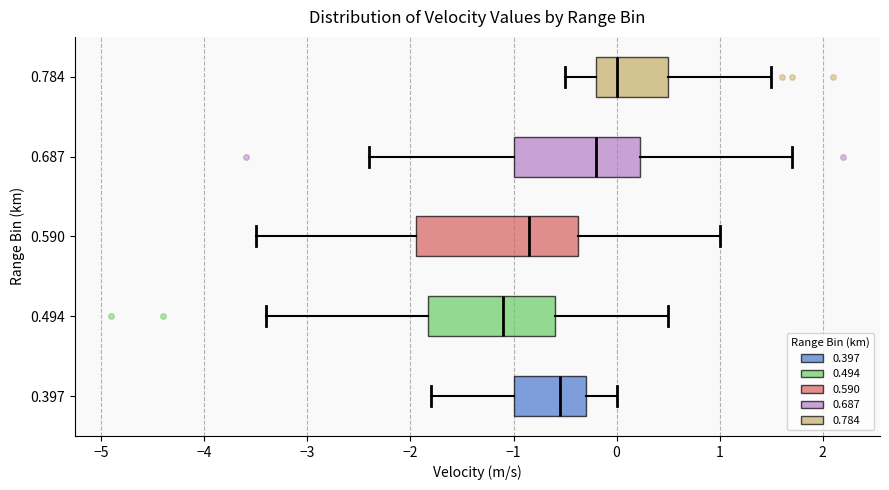

Reading bottom to top, transcribe this box plot: for each box, give where its median line is, the range the box spans, and where its two whiskers end, as read against the x-axis. The values are not printed on the chart, so give them approximately, as read against the axis.

0.397: median -0.5, box -1.0 to -0.3, whiskers -1.8 to 0.0
0.494: median -1.1, box -1.8 to -0.6, whiskers -3.4 to 0.5
0.590: median -0.8, box -1.9 to -0.4, whiskers -3.5 to 1.0
0.687: median -0.2, box -1.0 to 0.2, whiskers -2.4 to 1.7
0.784: median 0.0, box -0.2 to 0.5, whiskers -0.5 to 1.5